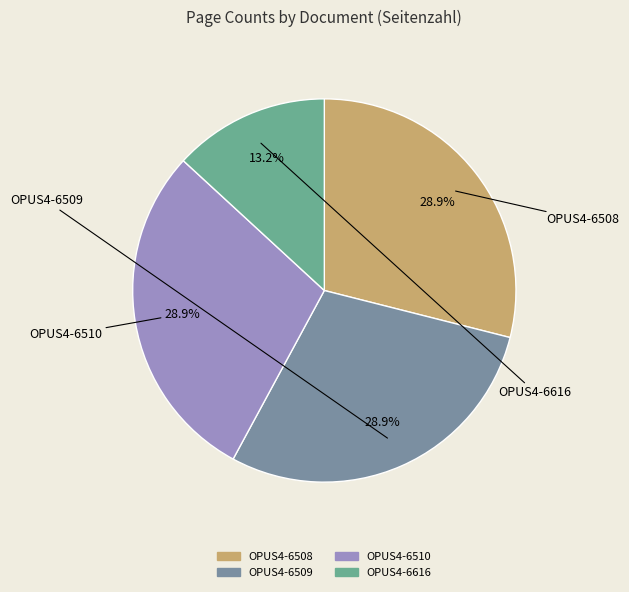

To the nearest percent, what portion does OPUS4-6510 represent?

29%